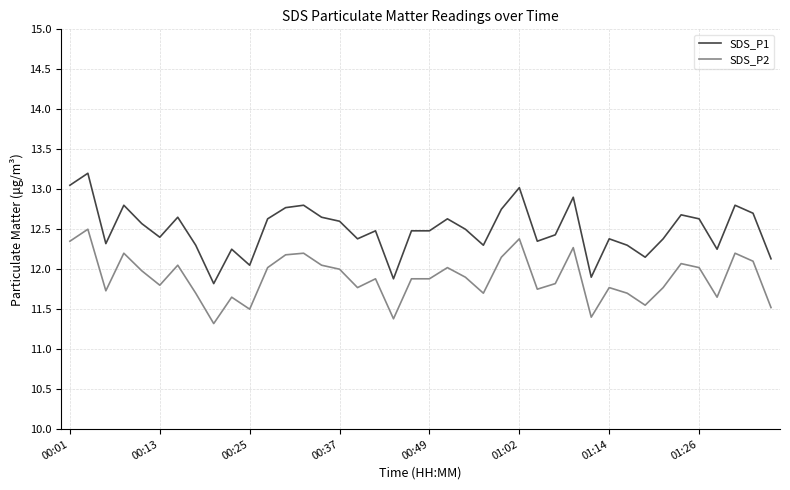

Which series has the widest spread of values?

SDS_P1